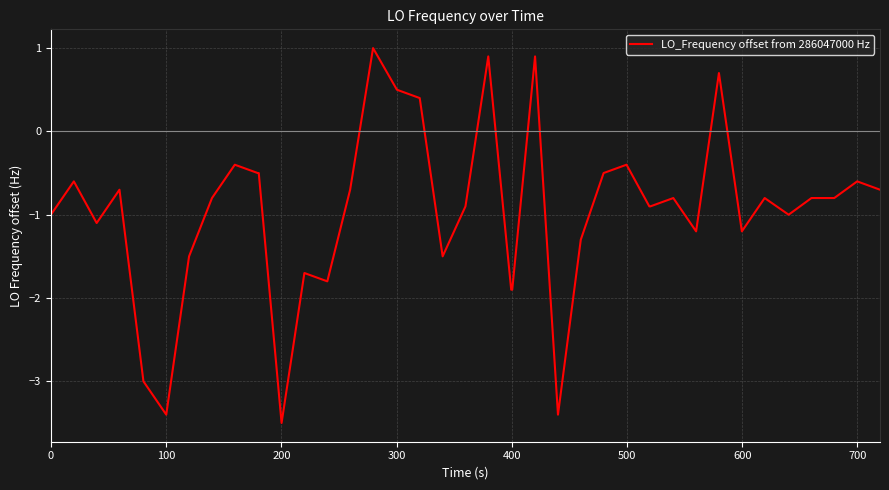

What is the difference between the maximum and minimum values?

4.5